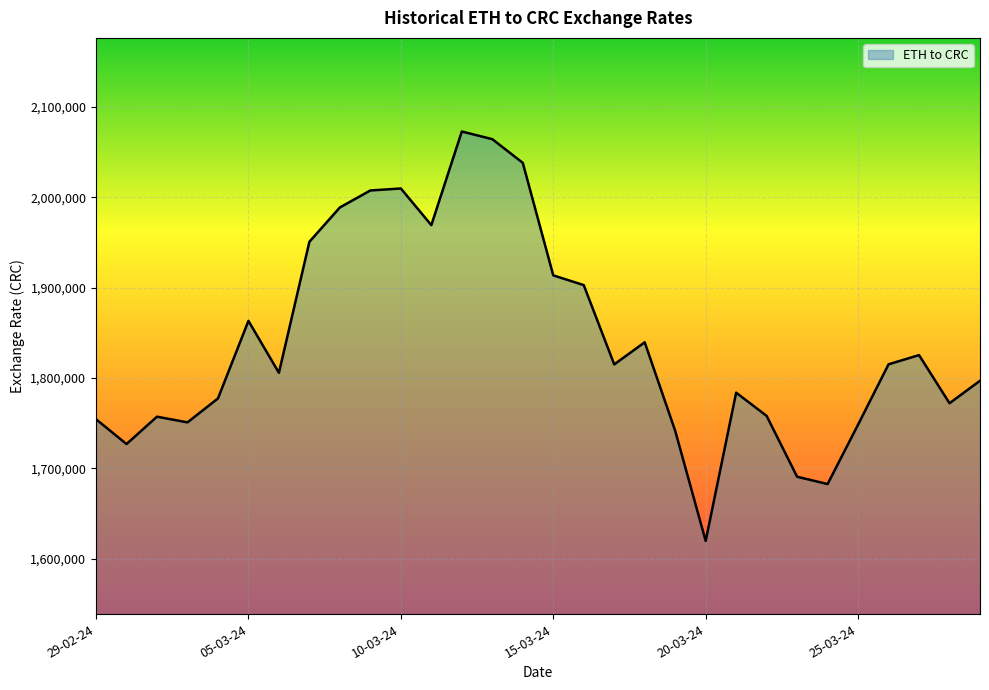

How many lines are shown in the chart?

1